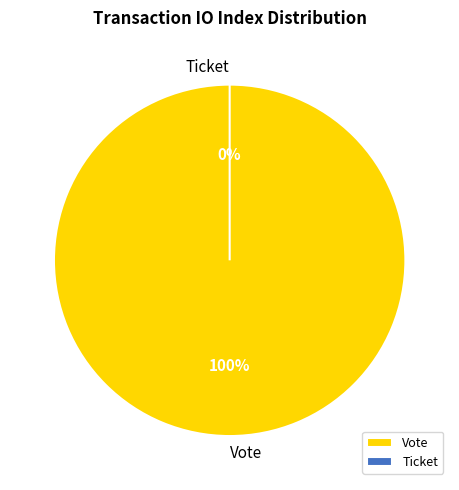

To the nearest percent, what portion does Vote represent?

100%